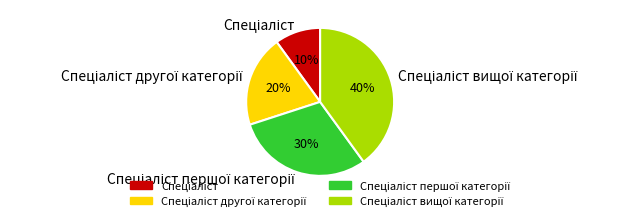

To the nearest percent, what is the difference between the largest and smallest slice percentages?

30%